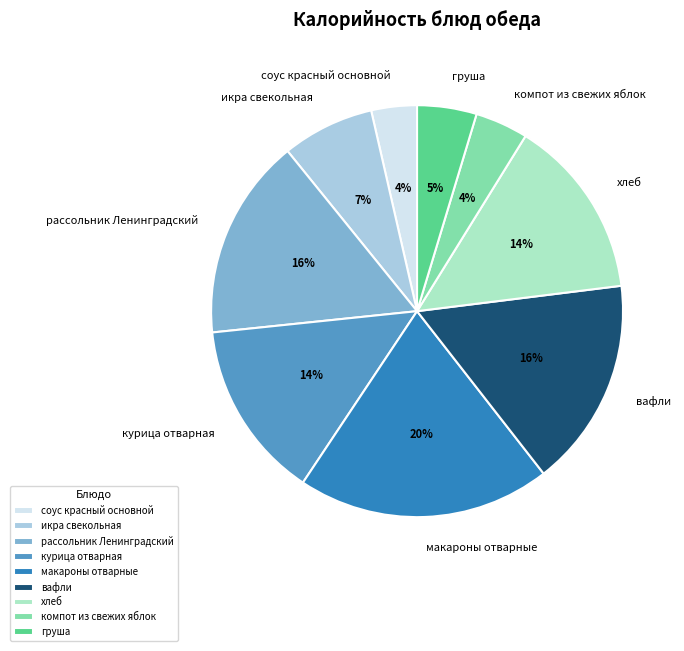

To the nearest percent, what percentage of the pie is икра свекольная?

7%